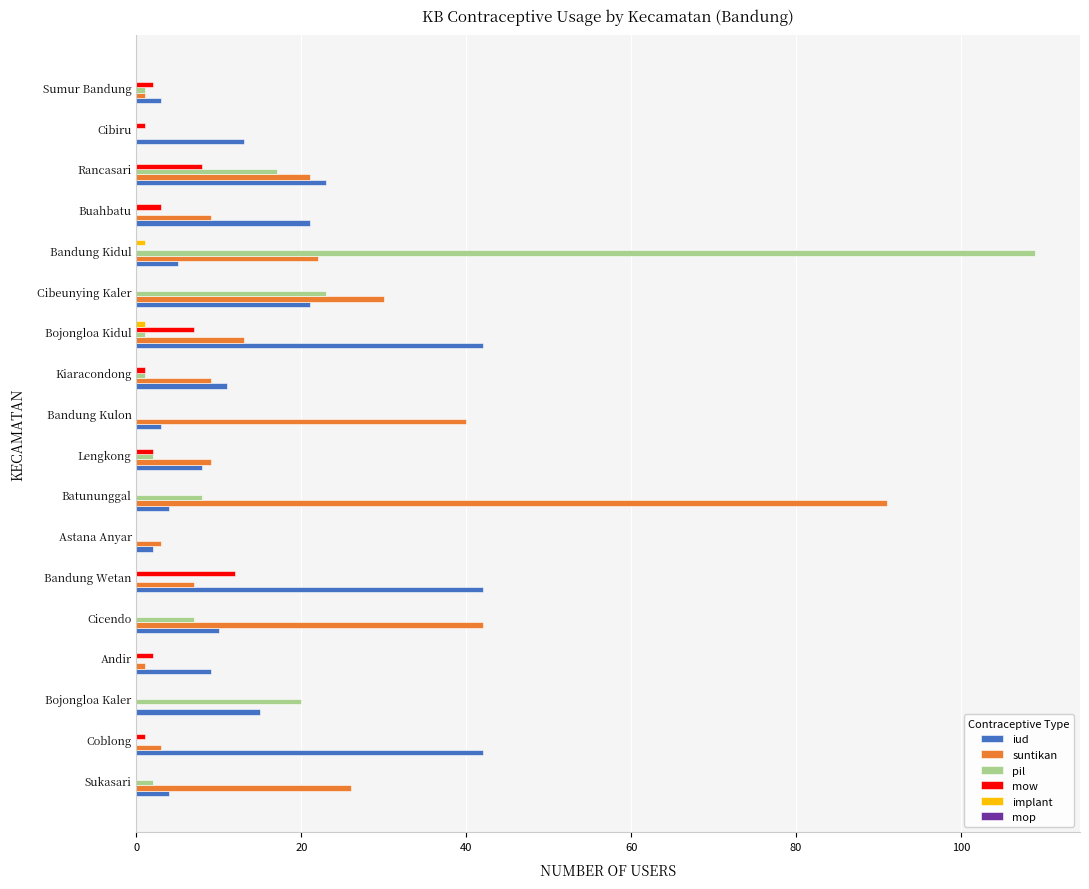

What is the sum of all mow values?

39